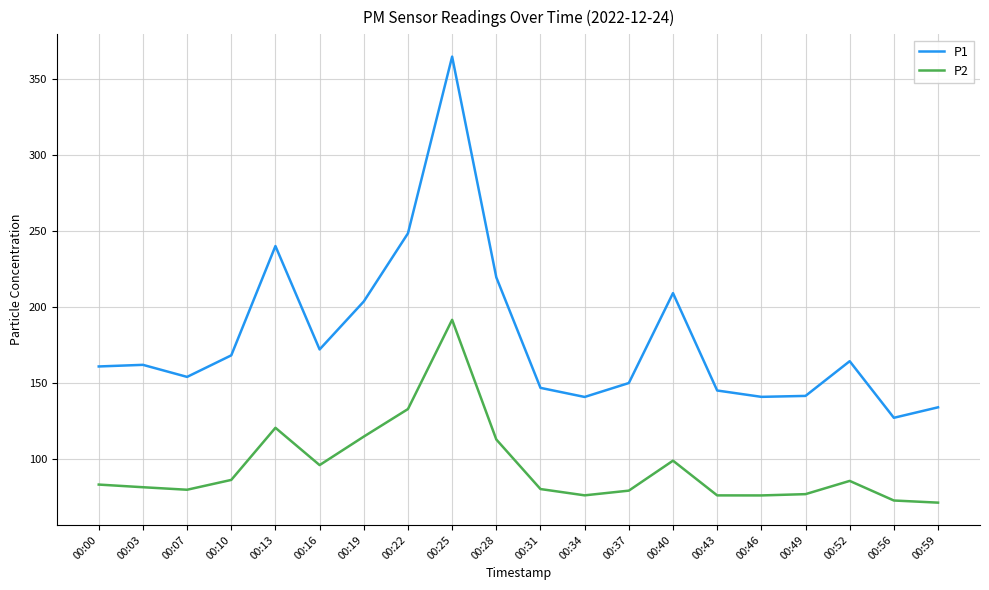

Which series has the largest total across all categories?

P1